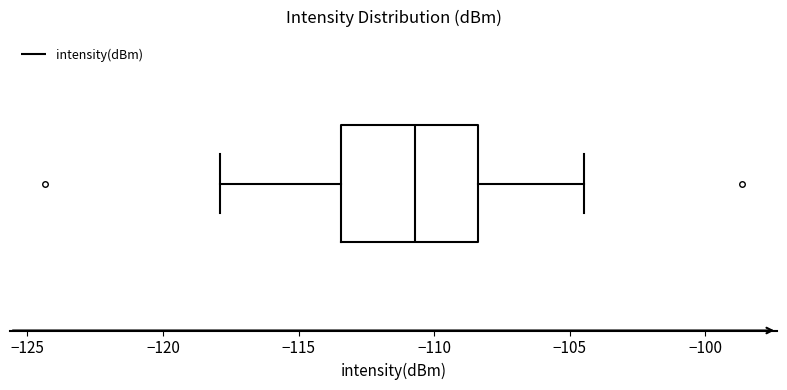

Read this box plot against the x-axis: the position of the median line, the range covered by the box, and the ends of both whiskers. The values are not printed on the chart, so give them approximately, as read against the axis.

median -110.5, box -113.5 to -108.5, whiskers -118.0 to -104.5